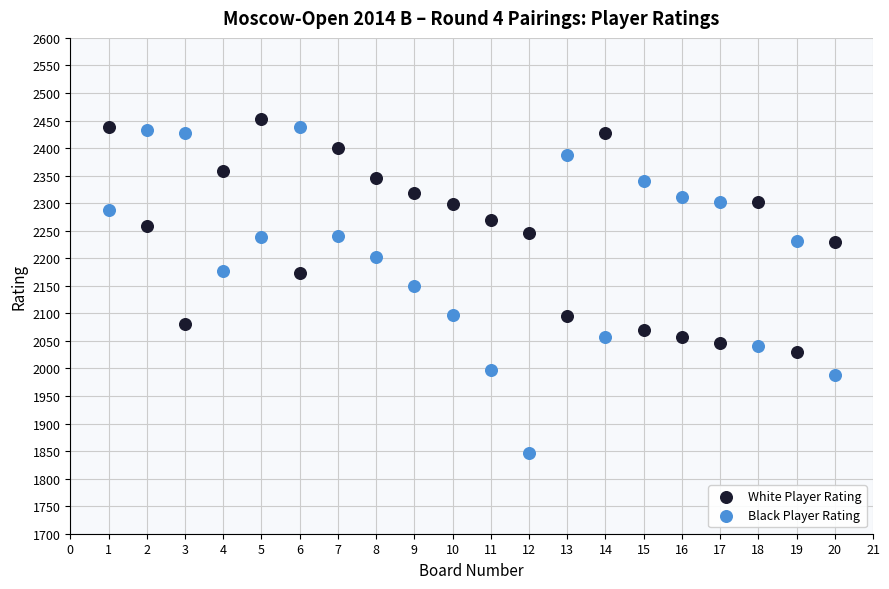

Across all data points, what is the range of X values (max minus min)?

19